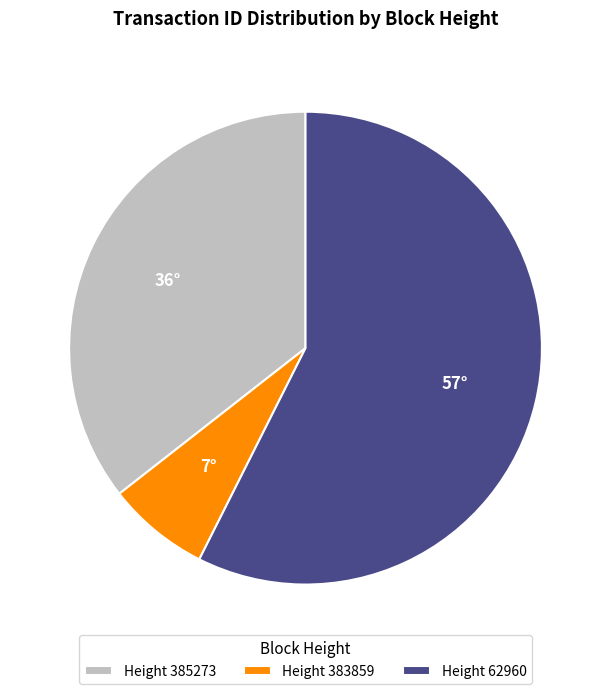

Rank the categories by value from lowest to highest.

Height 383859, Height 385273, Height 62960